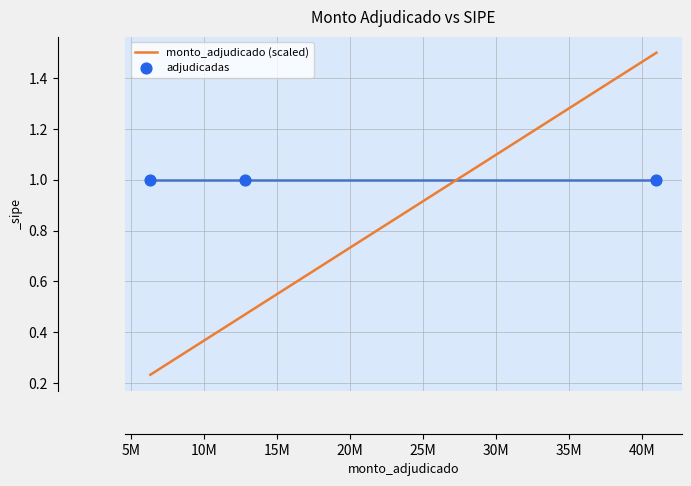

What is the highest value of the monto_adjudicado (scaled) series?

1.5